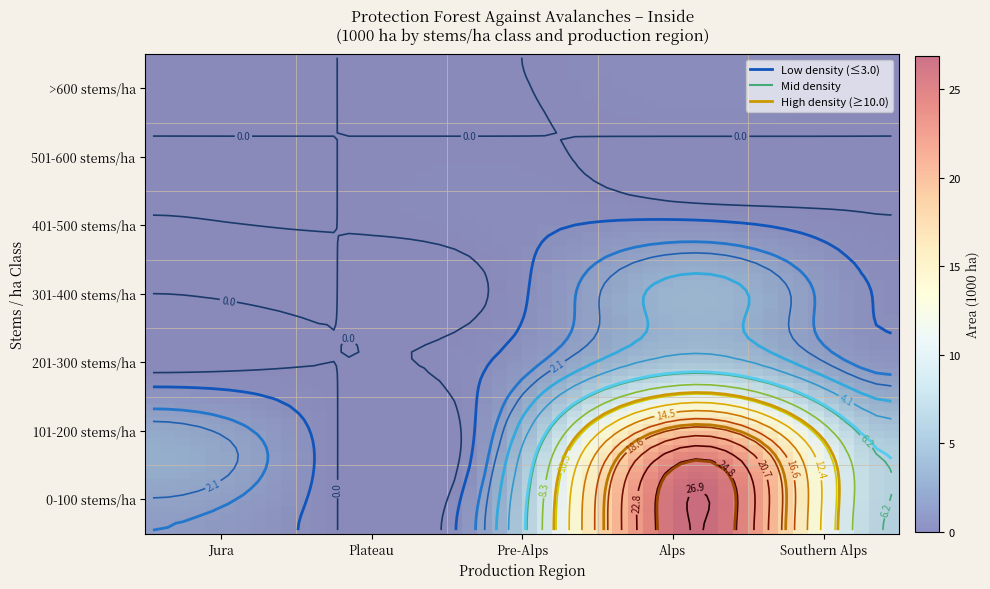

True or false: 101-200 stems/ha has a value of 15.6 at 3.

False